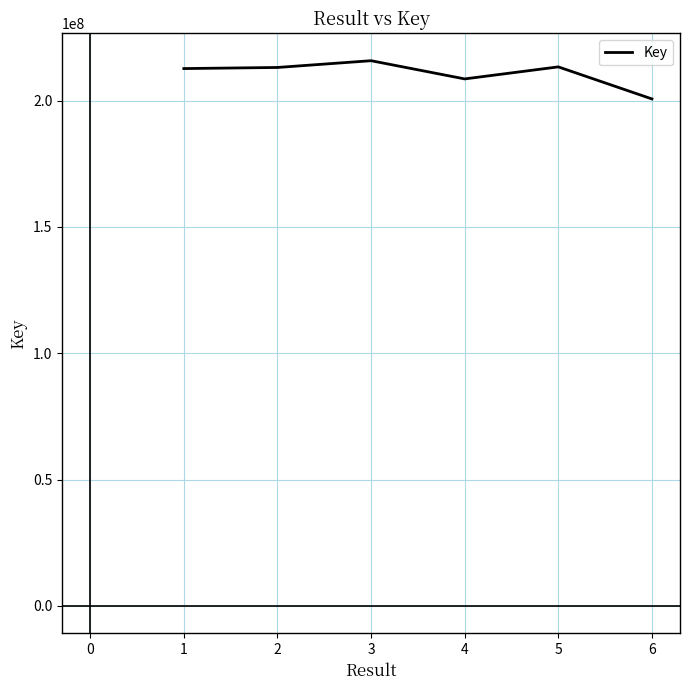

What is the smallest value displayed?

200623956